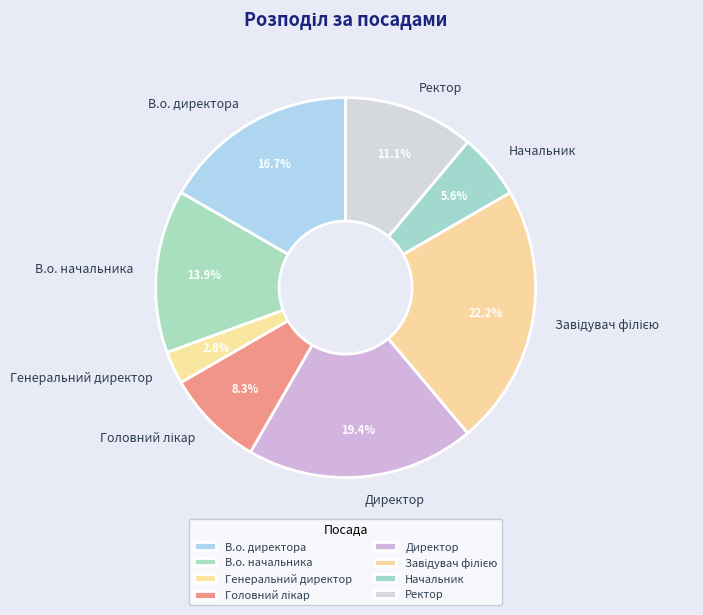

Which category has the smallest portion of the pie?

Генеральний директор